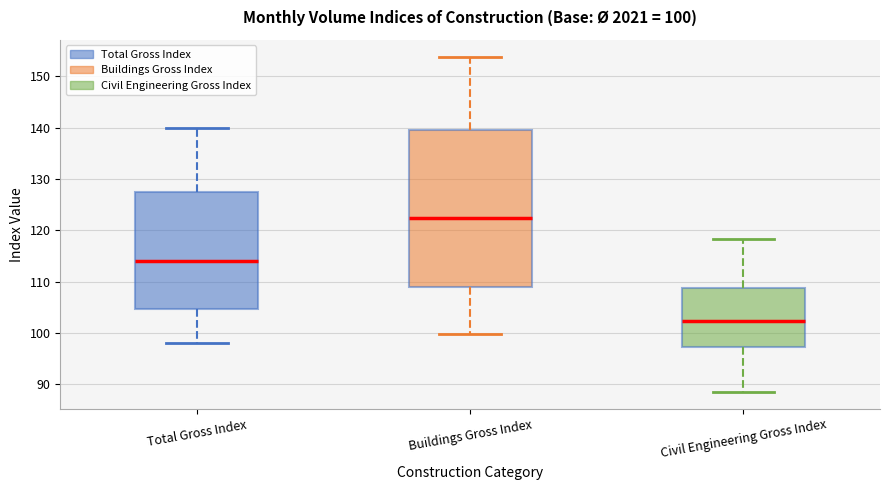

Which box has the highest median line?

Buildings Gross Index